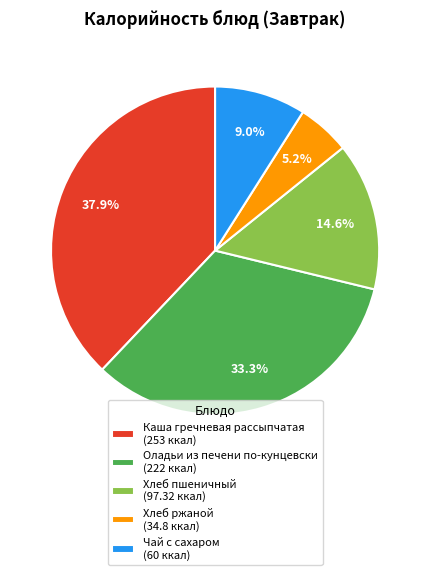

Between Оладьи из печени по-кунцевски and Чай с сахаром, which is larger?

Оладьи из печени по-кунцевски